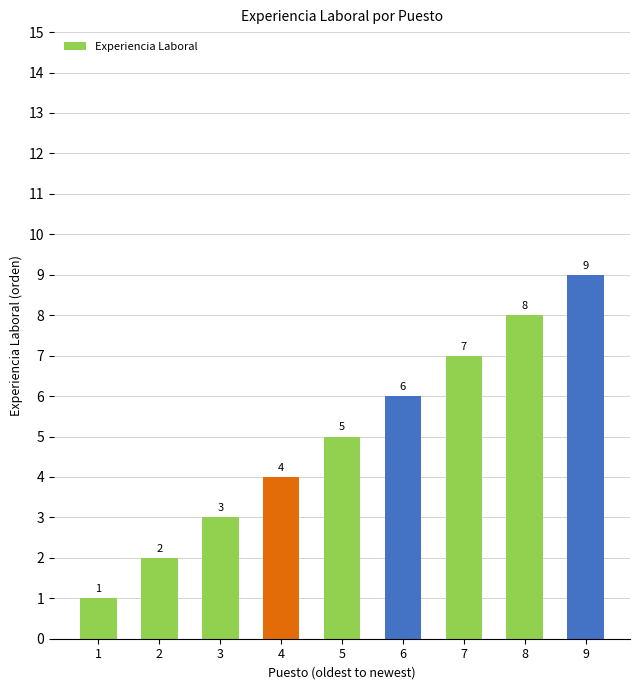

What is the difference between the maximum and second lowest values?

7